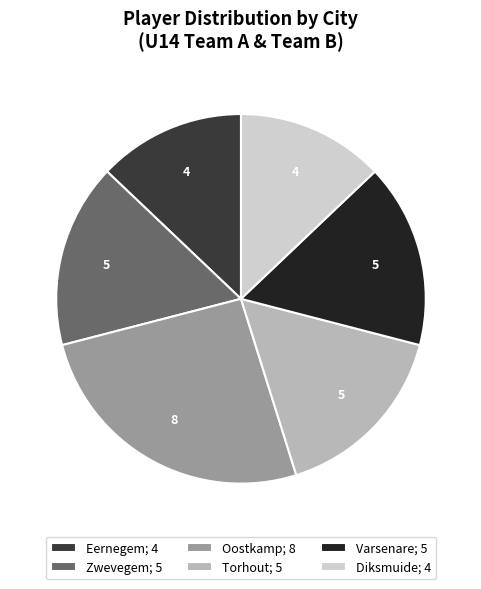

Does Zwevegem represent more than half of the total?

No